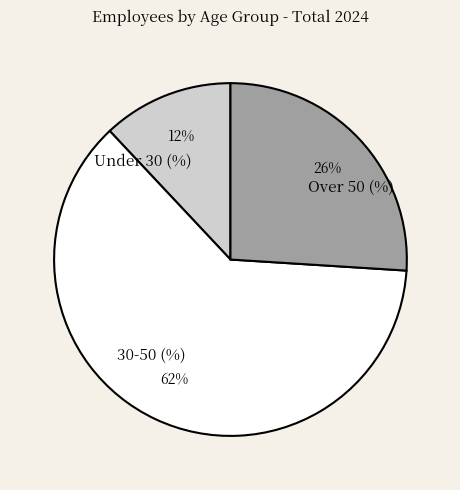

To the nearest percent, what percentage of the pie is 30-50 (%)?

62%